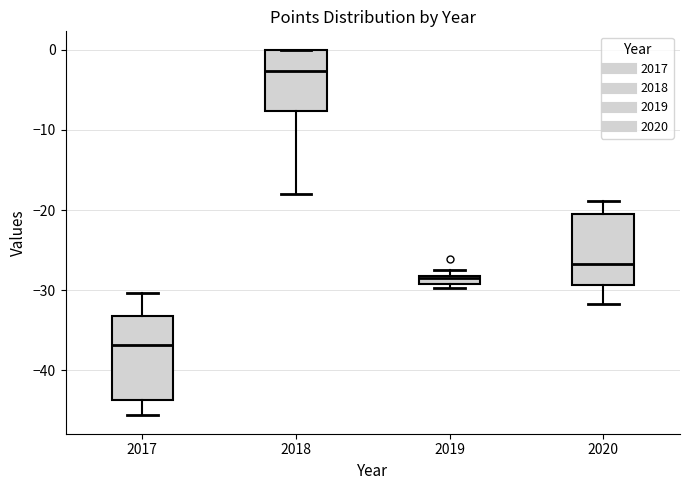

Which box has the lowest median line?

2017